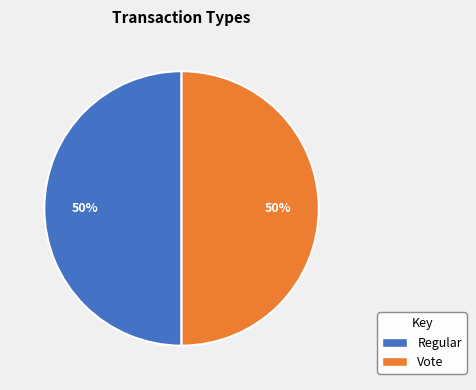

Do Regular and Vote together represent more than half of the pie?

Yes